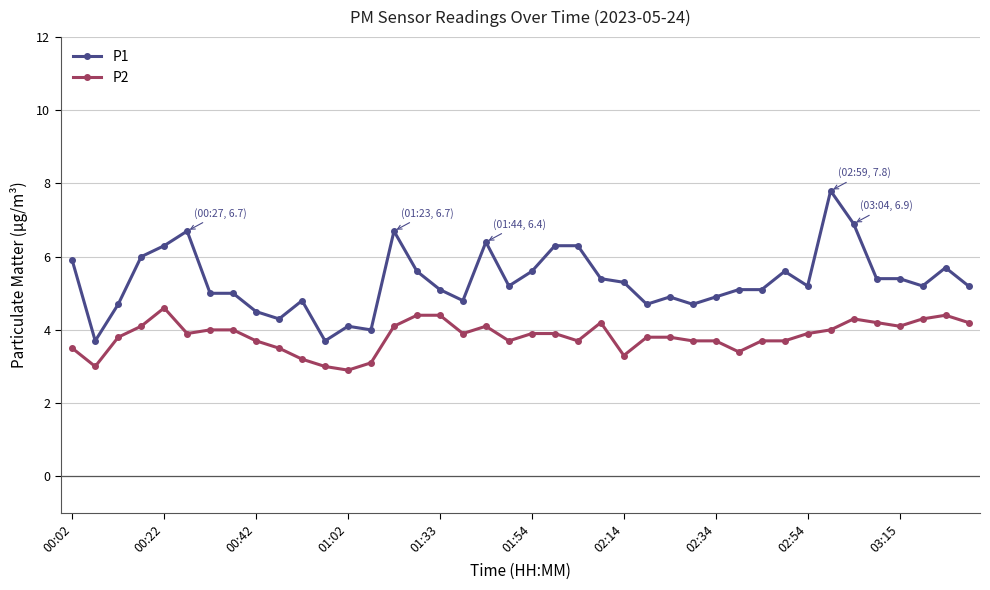

True or false: P2 has more than 1 points higher than both neighbors.

True